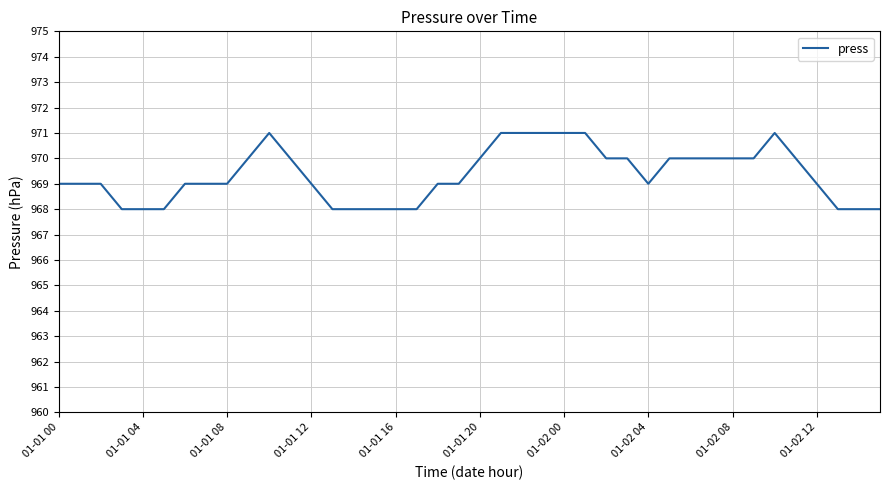

What is the difference between the maximum and minimum values?

3